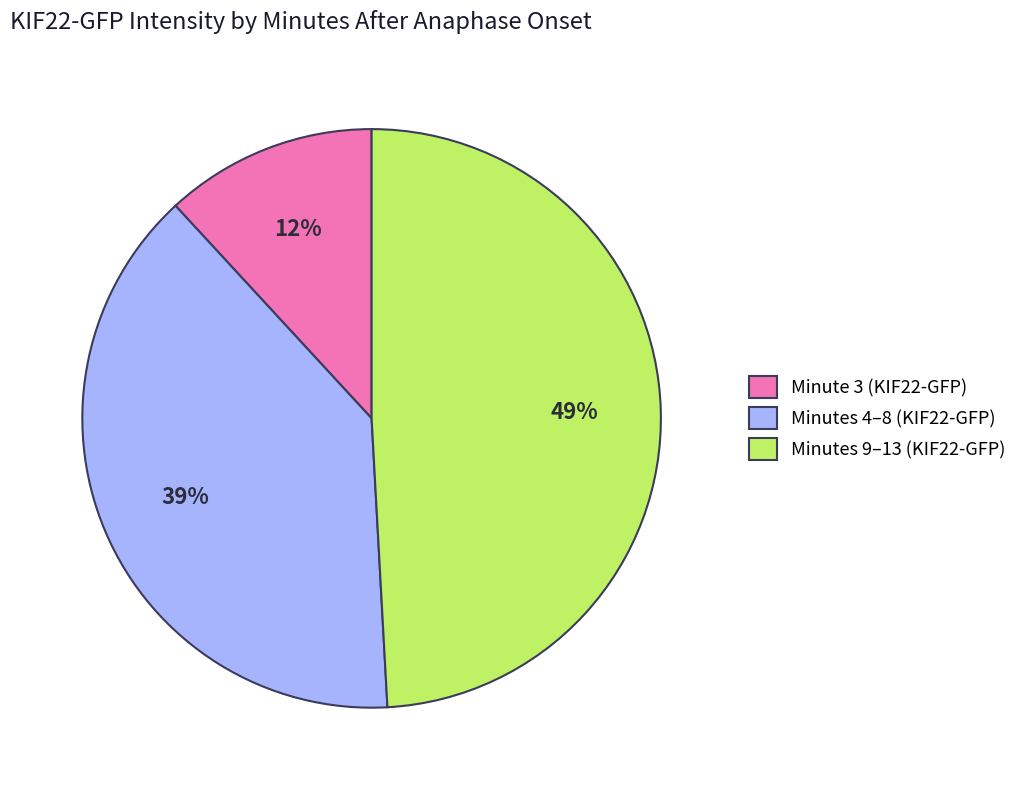

To the nearest percent, what percentage of the pie is Minutes 9–13 (KIF22-GFP)?

49%